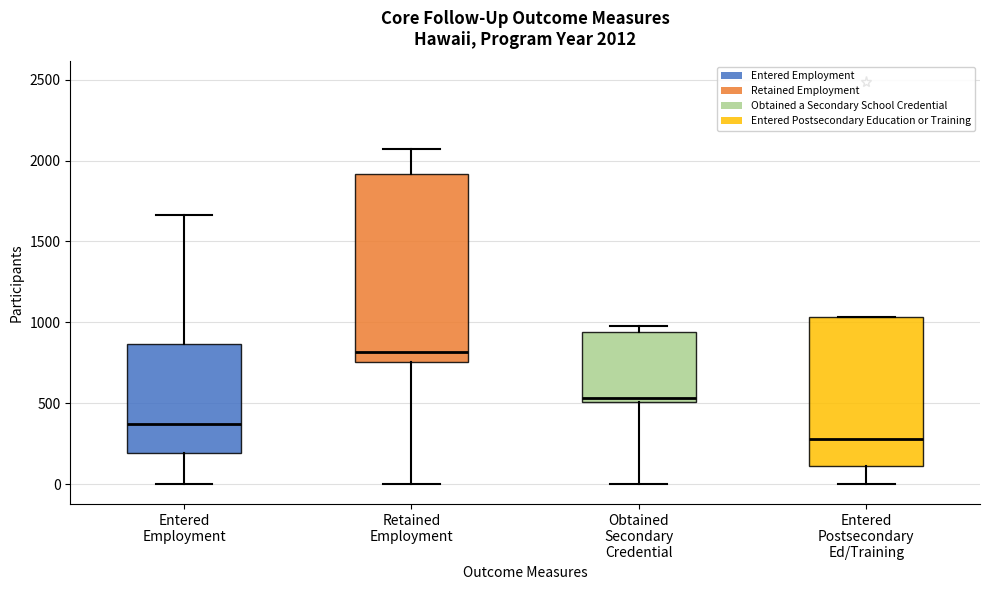

Comparing the boxes themselves (not the whiskers), which one is the tallest?

Retained Employment